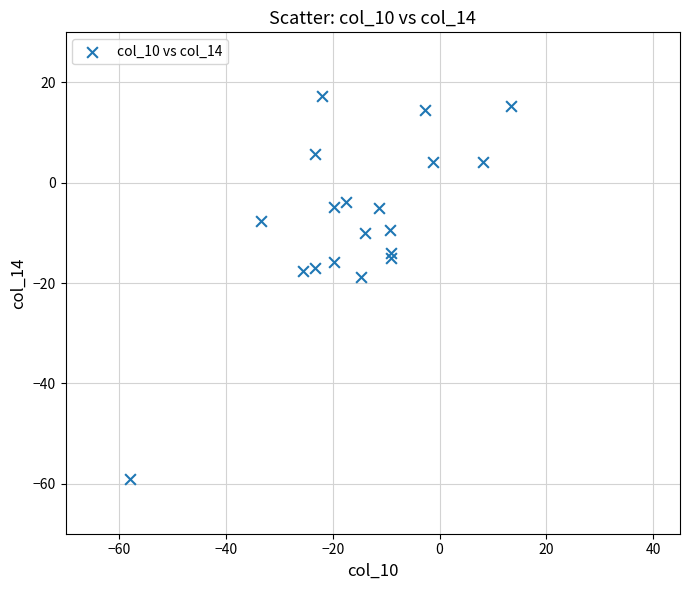

What Y value in the scatter plot is closest to -20?

-18.7